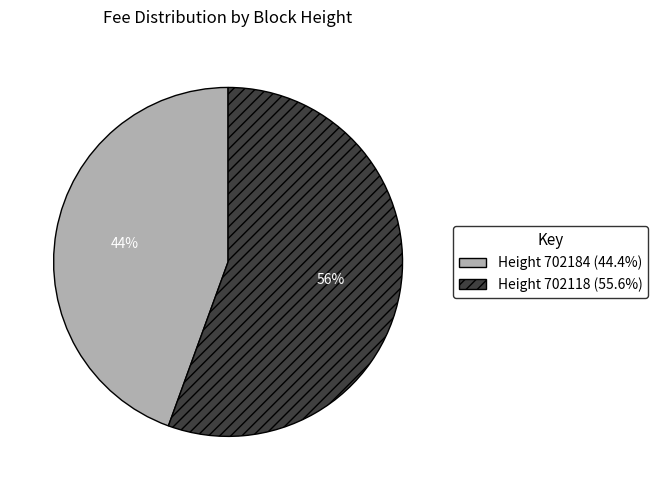

Is there a majority slice in this chart?

Yes